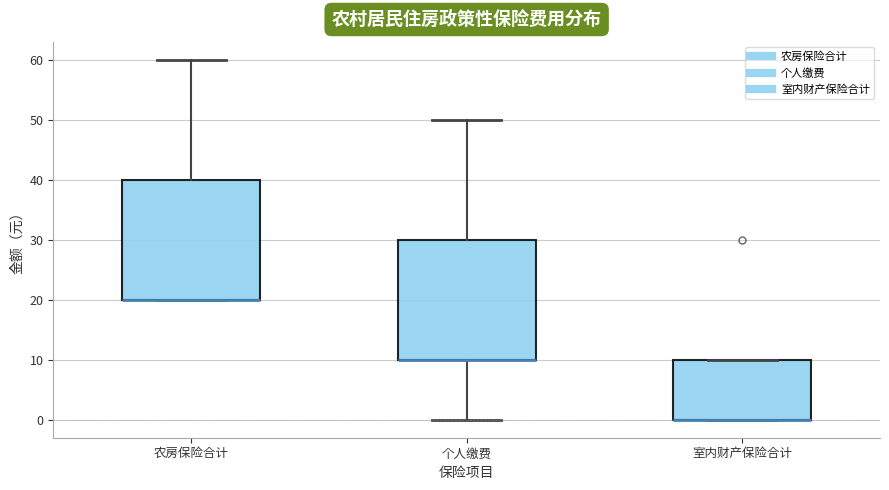

Reading left to right, read every box against the y-axis: the position of its median line, the range the box covers, and the ends of its whiskers. The values are not printed on the chart, so give them approximately, as read against the axis.

农房保险合计: median 20 (drawn on the box's lower edge), box 20 to 40, whiskers 20 to 60
个人缴费: median 10 (drawn on the box's lower edge), box 10 to 30, whiskers 0 to 50
室内财产保险合计: median 0 (drawn on the box's lower edge), box 0 to 10, whiskers 0 to 10